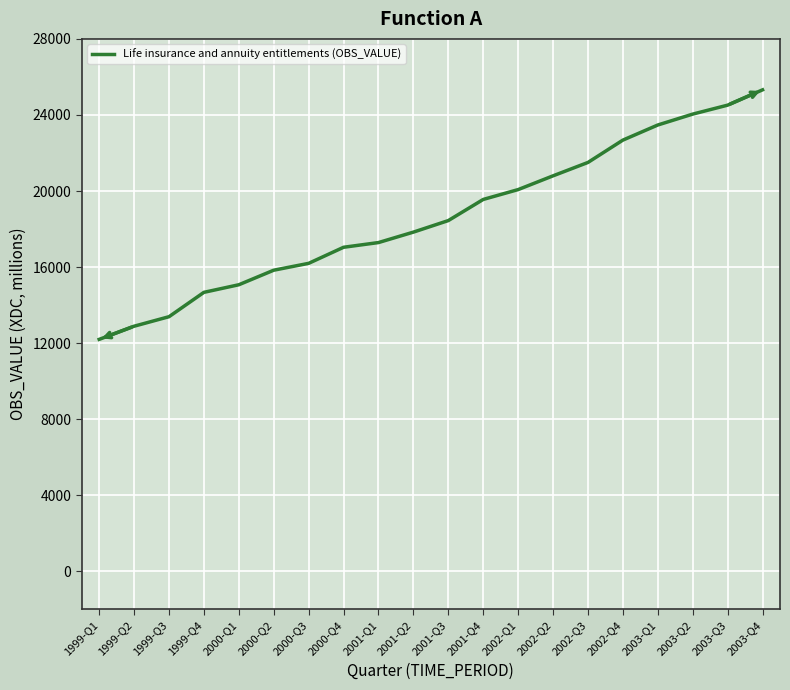

Is it true that the value at 2002-Q1 is 20076.4?

True